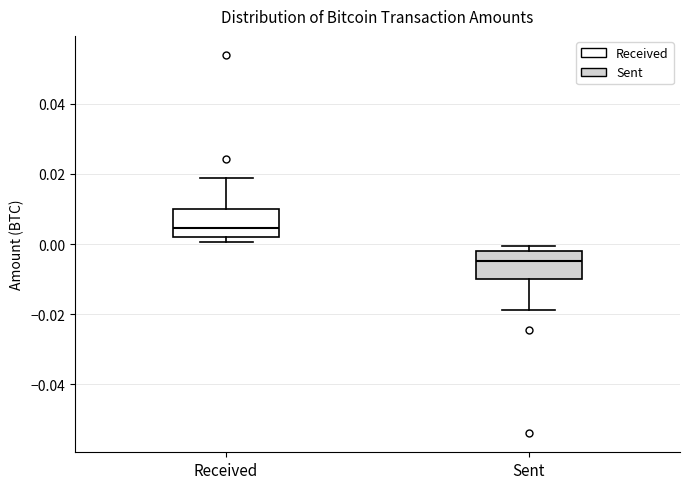

Reading left to right, transcribe this box plot: for each box, give where its median line is, the range the box spans, and where its two whiskers end, as read against the y-axis. The values are not printed on the chart, so give them approximately, as read against the axis.

Received: median 0.004, box 0.002 to 0.010, whiskers 0.000 to 0.018
Sent: median -0.004, box -0.010 to -0.002, whiskers -0.018 to 0.000